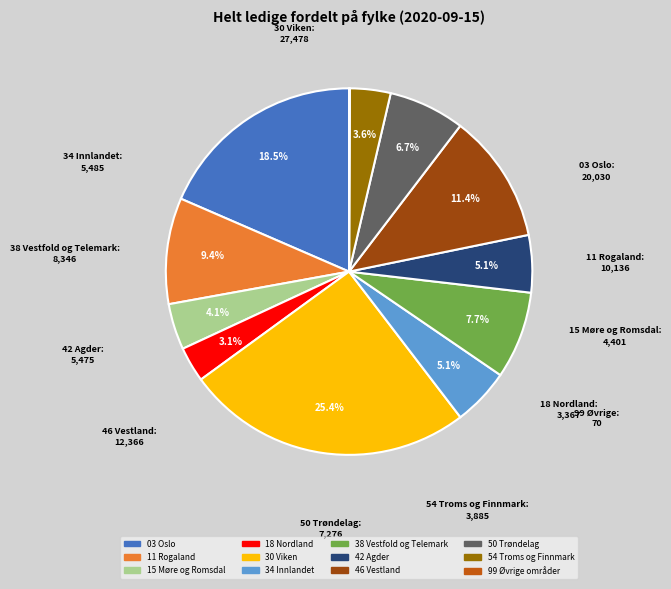

Which has a higher value, 30 Viken or 42 Agder?

30 Viken